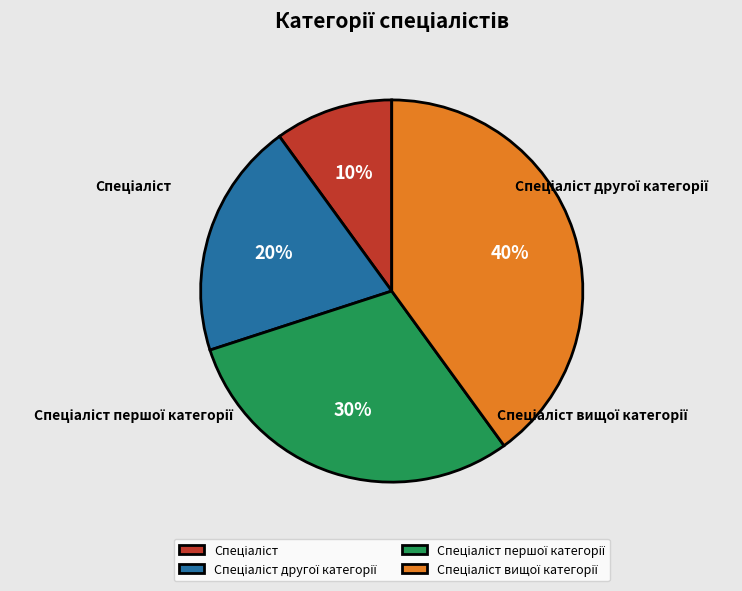

To the nearest percent, what is the combined percentage of Спеціаліст другої категорії and Спеціаліст вищої категорії?

60%